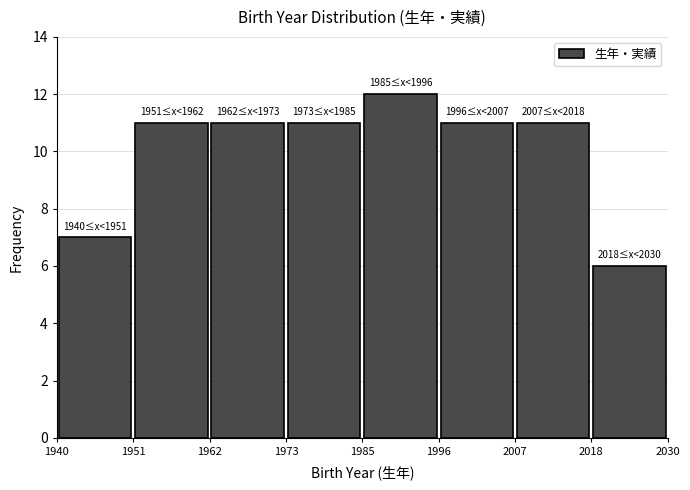

Over which range of the x-axis is the bar tallest?

1985 to 1996